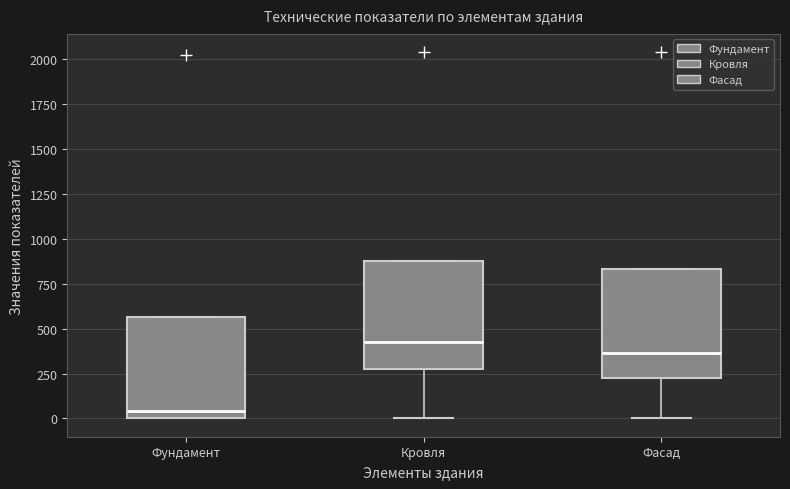

Reading left to right, read every box against the y-axis: the position of its median line, the range the box covers, and the ends of its whiskers. The values are not printed on the chart, so give them approximately, as read against the axis.

Фундамент: median 50, box 0 to 550, whiskers 0 to 550
Кровля: median 450, box 250 to 900, whiskers 0 to 900
Фасад: median 350, box 250 to 850, whiskers 0 to 850